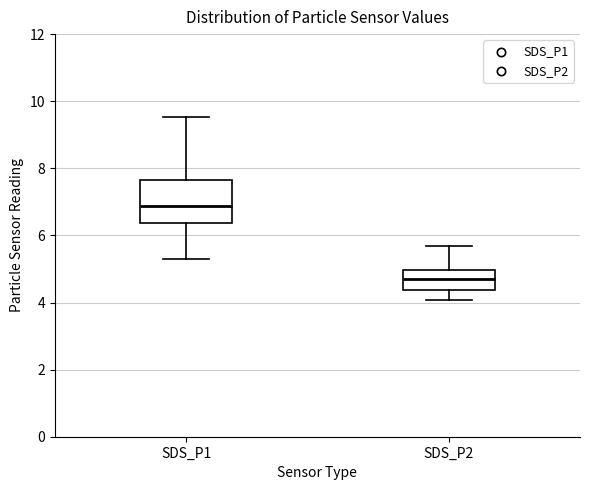

Which box is the tallest, from its lower edge to its upper edge?

SDS_P1